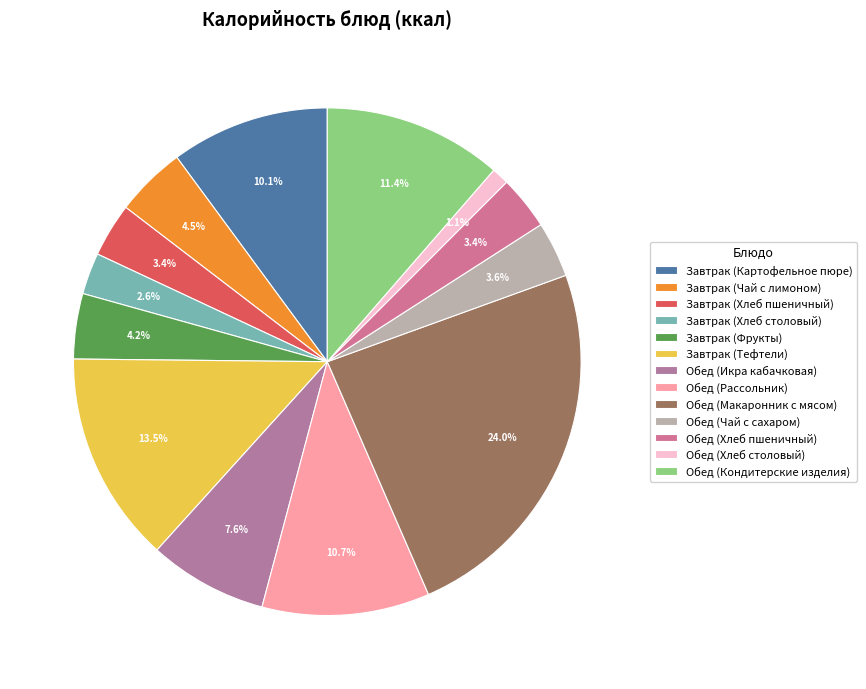

What percentage is the Обед (Хлеб столовый) slice, to the nearest percent?

1%